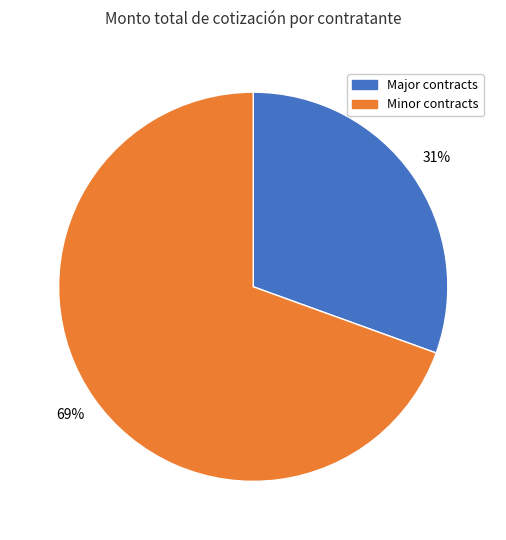

How many slices are in this pie chart?

2